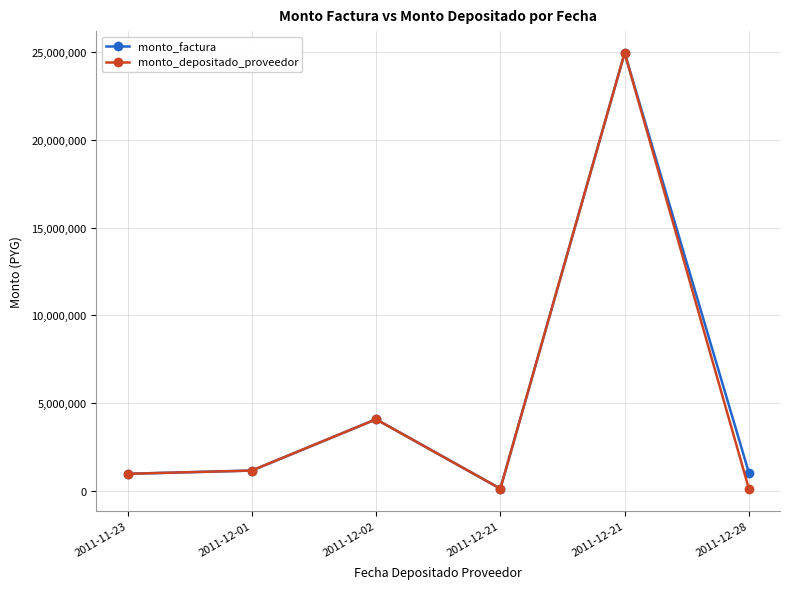

Rank the series by their maximum value, from lowest to highest.

monto_factura, monto_depositado_proveedor